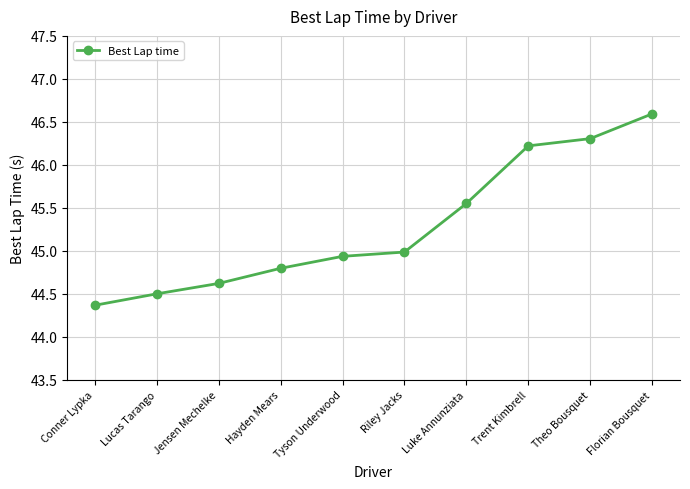

Which category has the highest value across all series?

Florian Bousquet